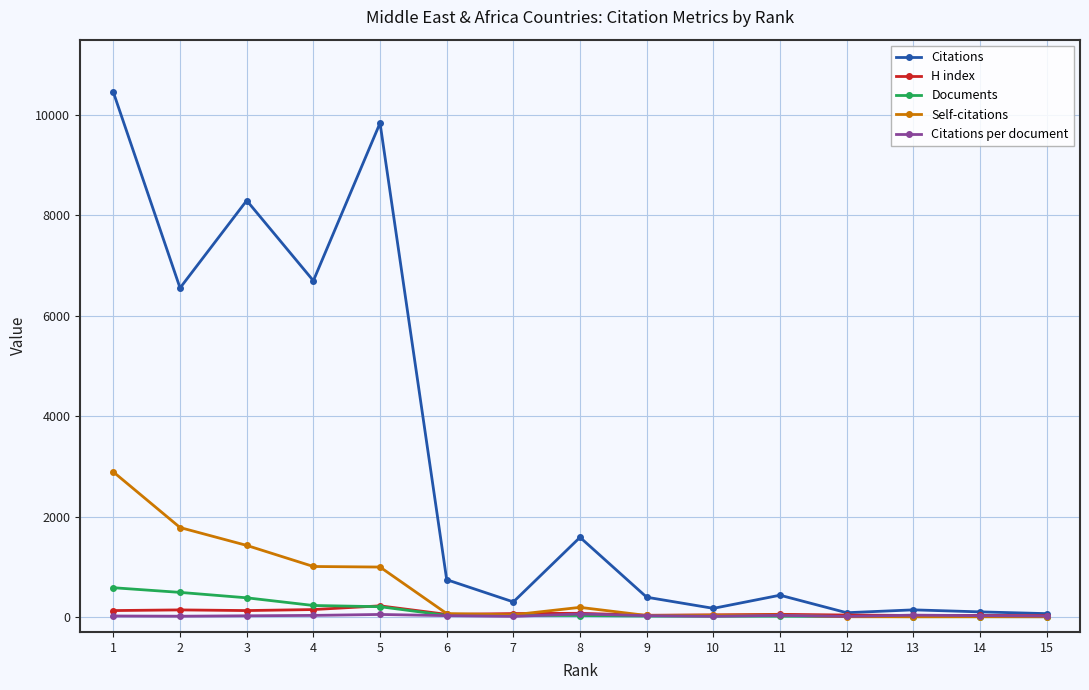

What is the greatest value displayed?

10451.0